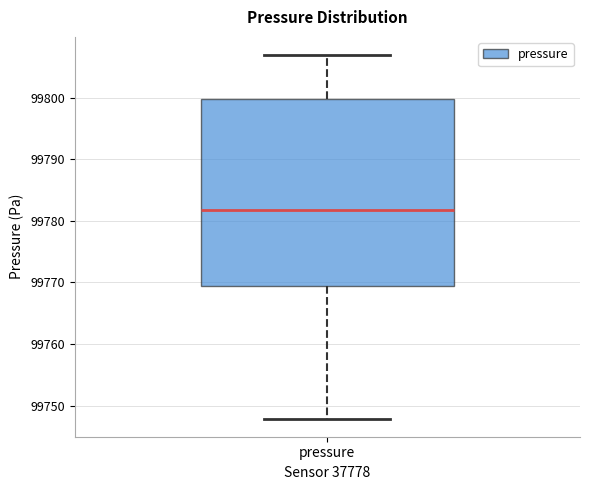

Read this box plot against the y-axis: the position of the median line, the range covered by the box, and the ends of both whiskers. The values are not printed on the chart, so give them approximately, as read against the axis.

median 99782, box 99769 to 99800, whiskers 99748 to 99807